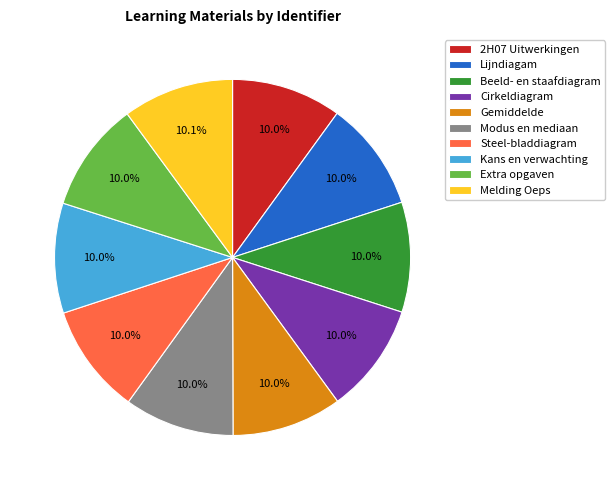

What portion of the pie excludes Kans en verwachting?

90.0%